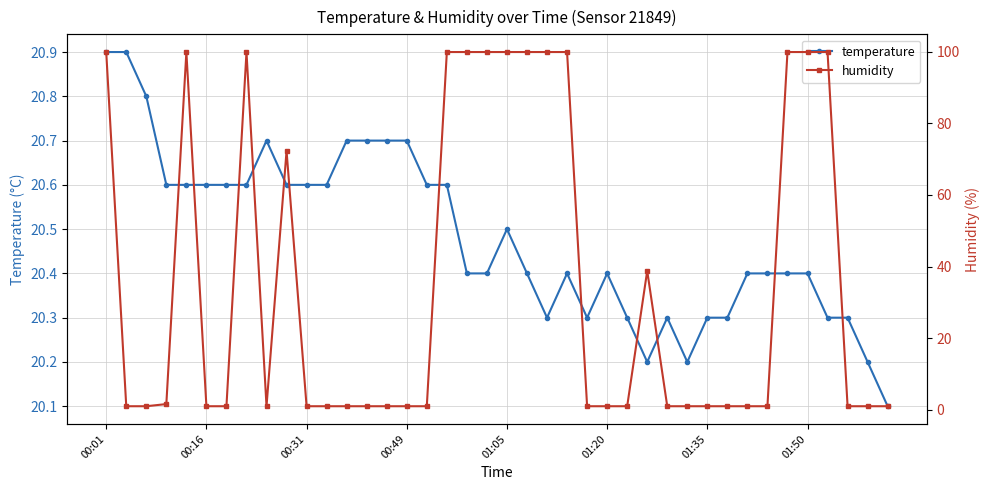

What position from the left is 01:35?

7